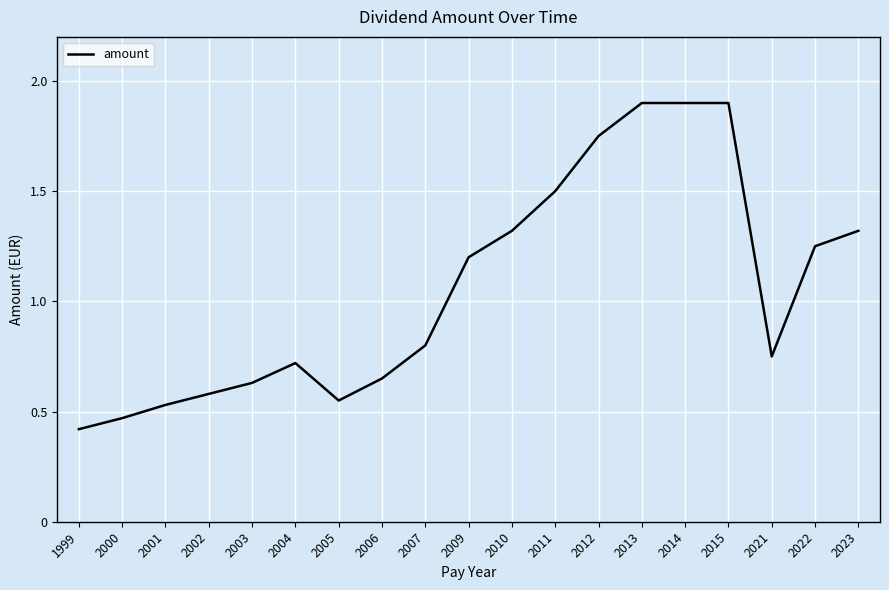

True or false: the data shows 0.6 at 2003.

True